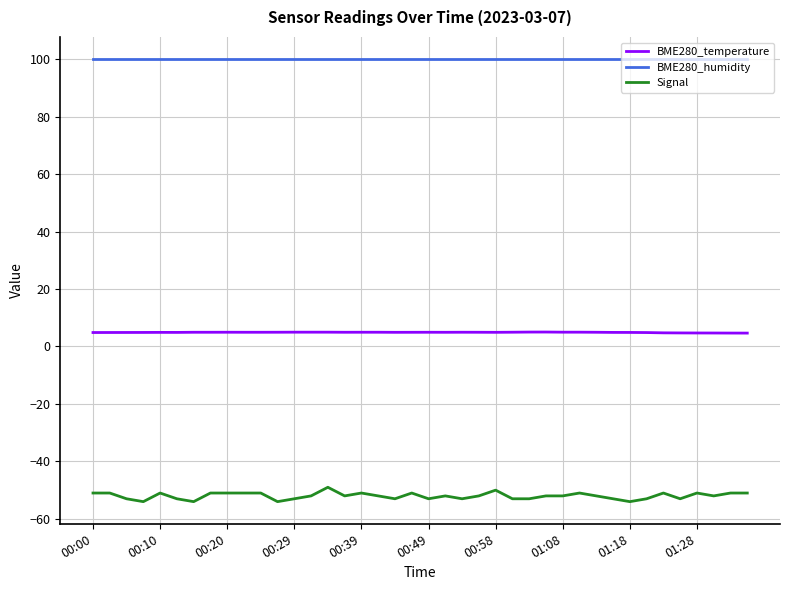

True or false: Signal and BME280_temperature intersect in this chart.

False